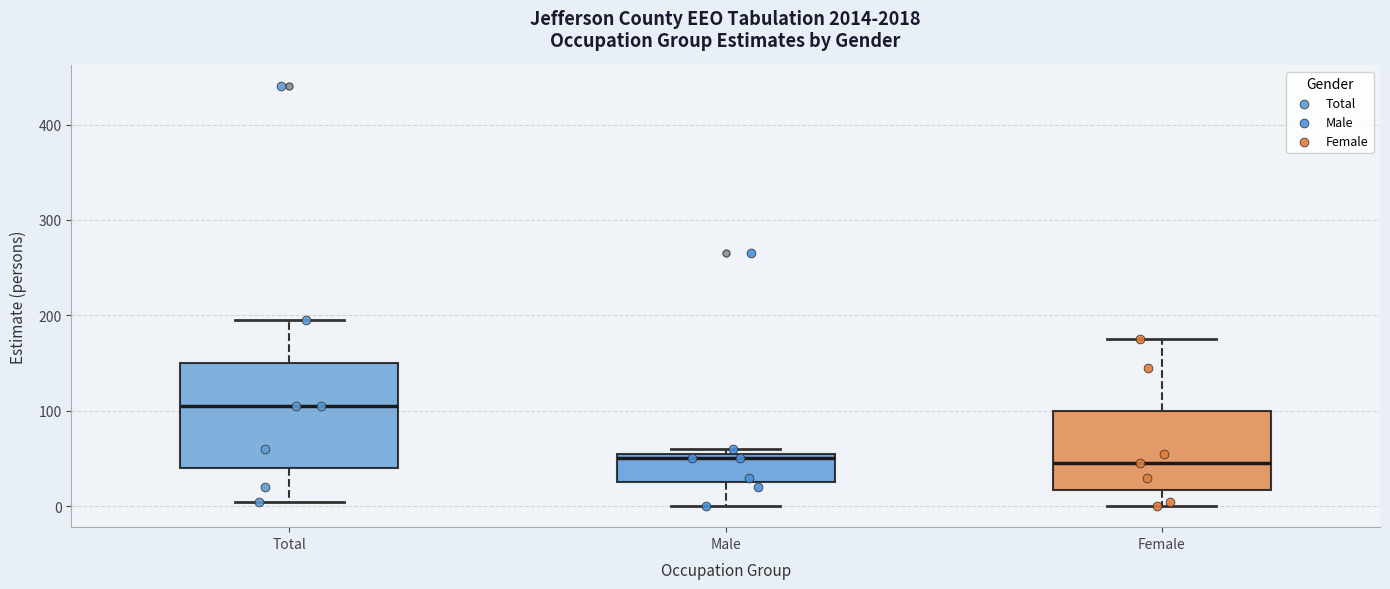

Comparing the boxes themselves (not the whiskers), which one is the tallest?

Total